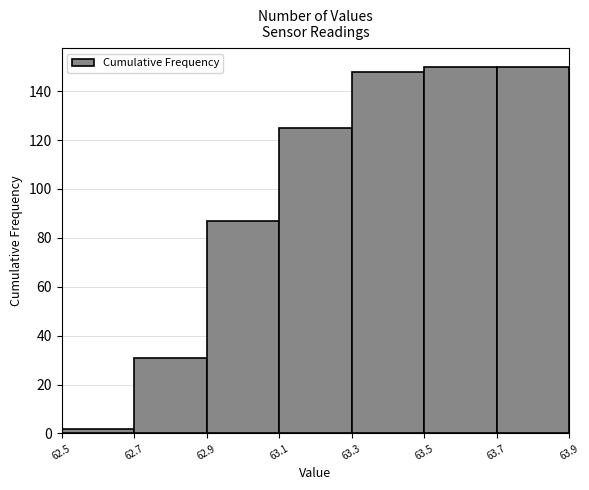

Reading left to right, transcribe this chart: for each bar, give the range it covers on the x-axis and its height. The values are not printed on the chart, so give them approximately, as read against the axis.

62.5 to 62.7: 2
62.7 to 62.9: 32
62.9 to 63.1: 88
63.1 to 63.3: 126
63.3 to 63.5: 148
63.5 to 63.7: 150
63.7 to 63.9: 150